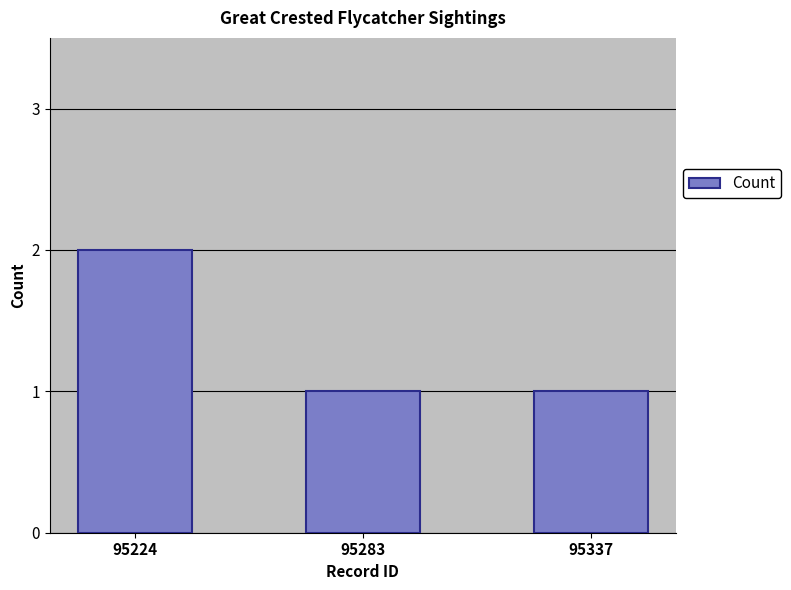

At which category does the chart reach its peak across all series?

95224